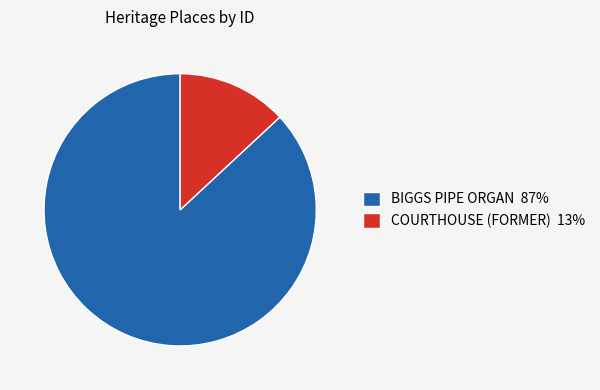

Is the sum of BIGGS PIPE ORGAN 87% and COURTHOUSE (FORMER) 13% greater than half?

Yes